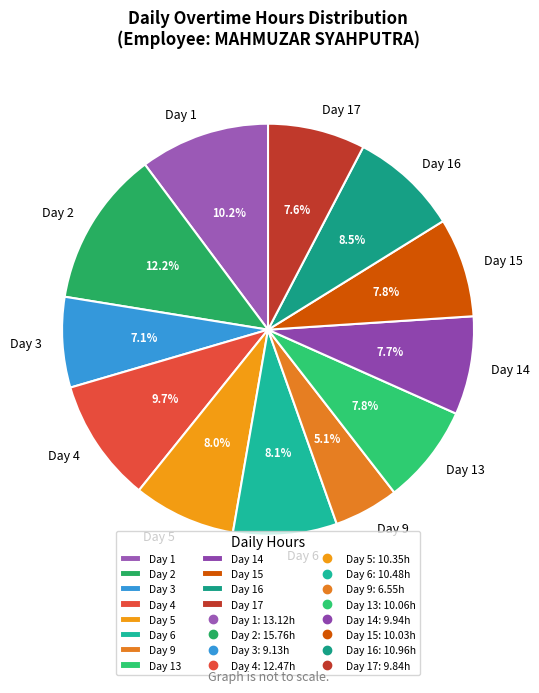

How many segments does this pie chart have?

12